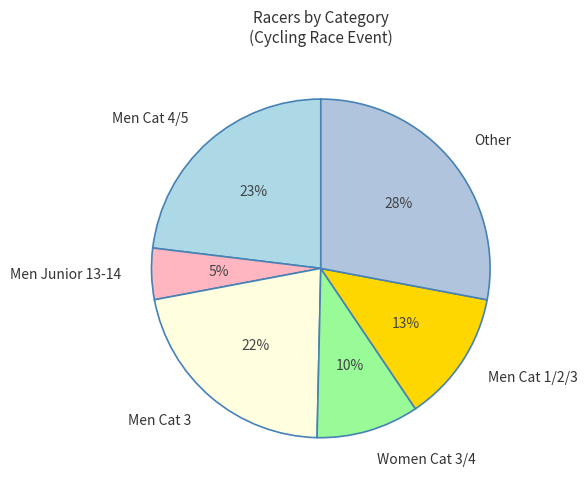

The Men Junior 13-14 slice represents 13% of the pie. True or false?

False